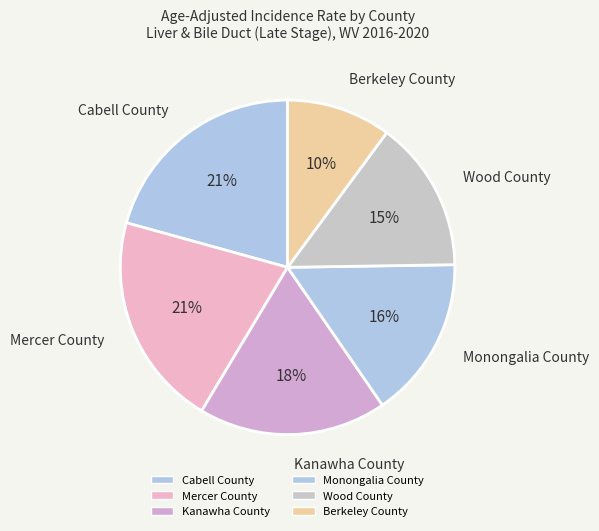

Which category has the smallest portion of the pie?

Berkeley County